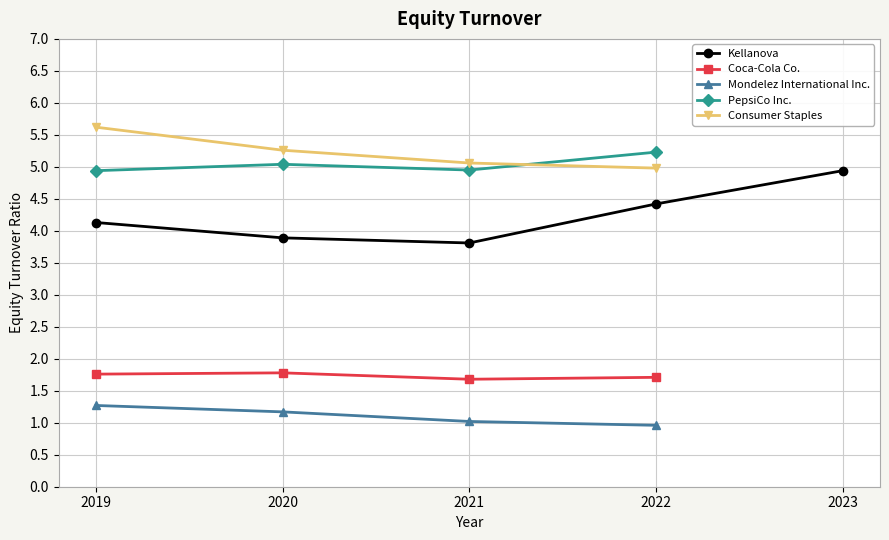

At which label does Consumer Staples first exceed 5?

2019